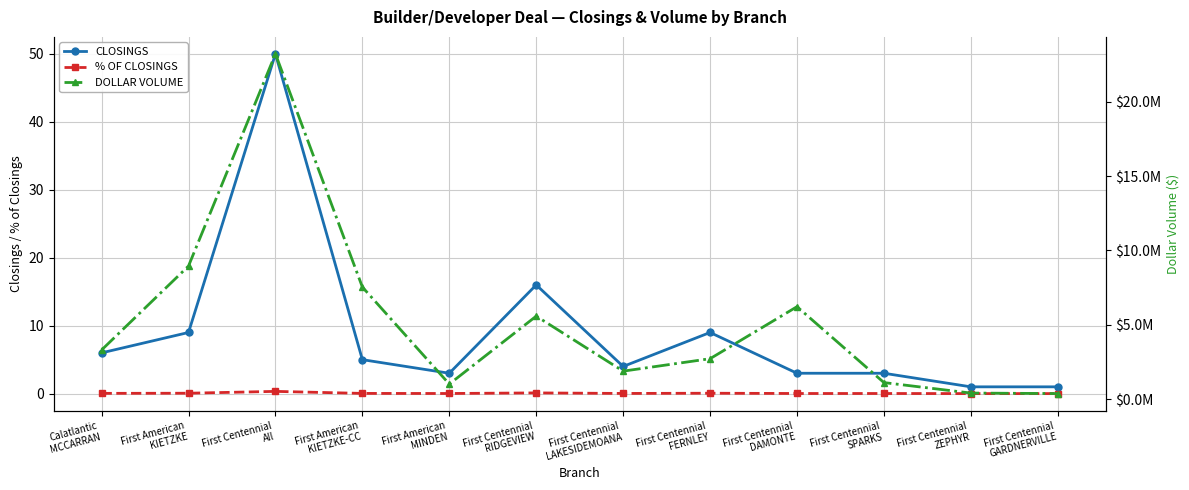

The % OF CLOSINGS series shows 0.0 at First Centennial
SPARKS. True or false?

False